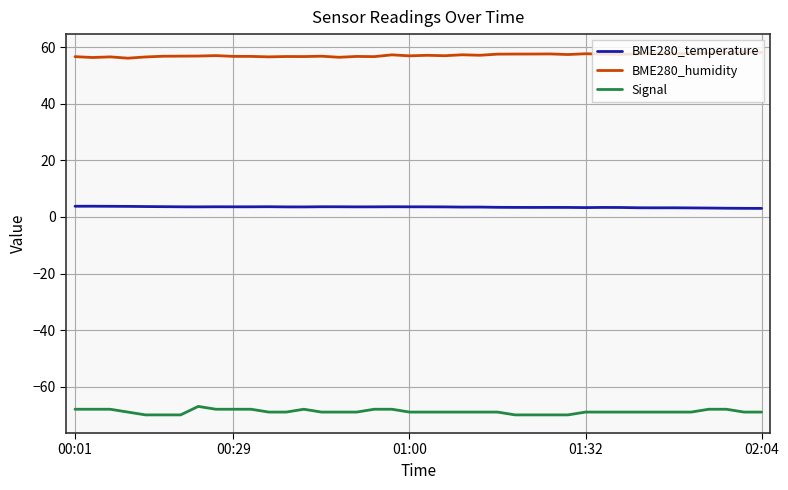

What is the difference between the maximum and minimum values in the Signal series?

3.0